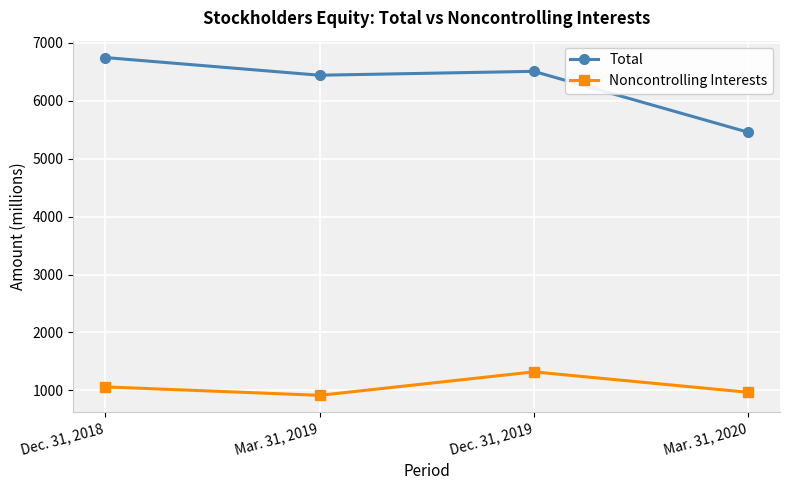

What is the approximate value of Total at Dec. 31, 2018, to the nearest 50?

6750